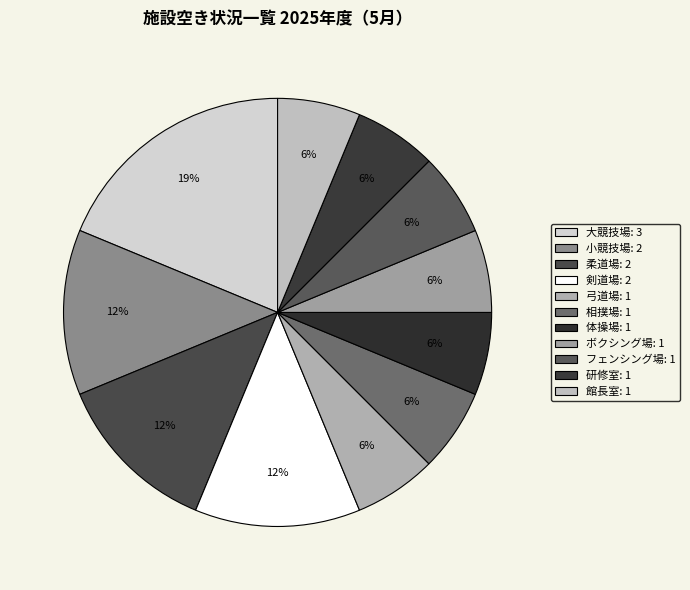

What is the smallest slice in the pie chart?

弓道場